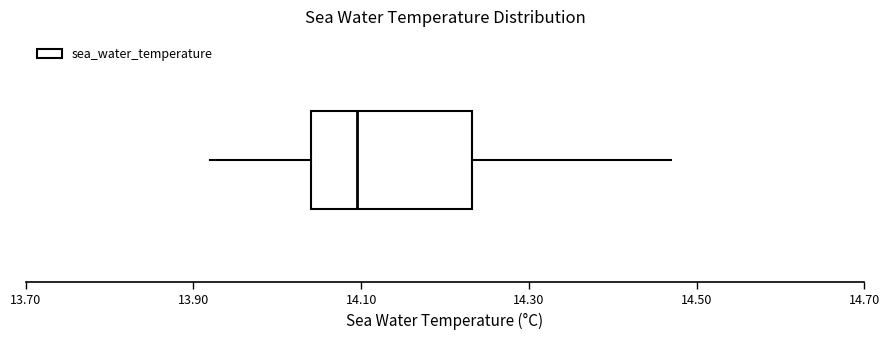

Transcribe this box plot: give where the median line is, the range the box spans, and where the two whiskers end, as read against the x-axis. The values are not printed on the chart, so give them approximately, as read against the axis.

median 14.10, box 14.04 to 14.24, whiskers 13.92 to 14.48